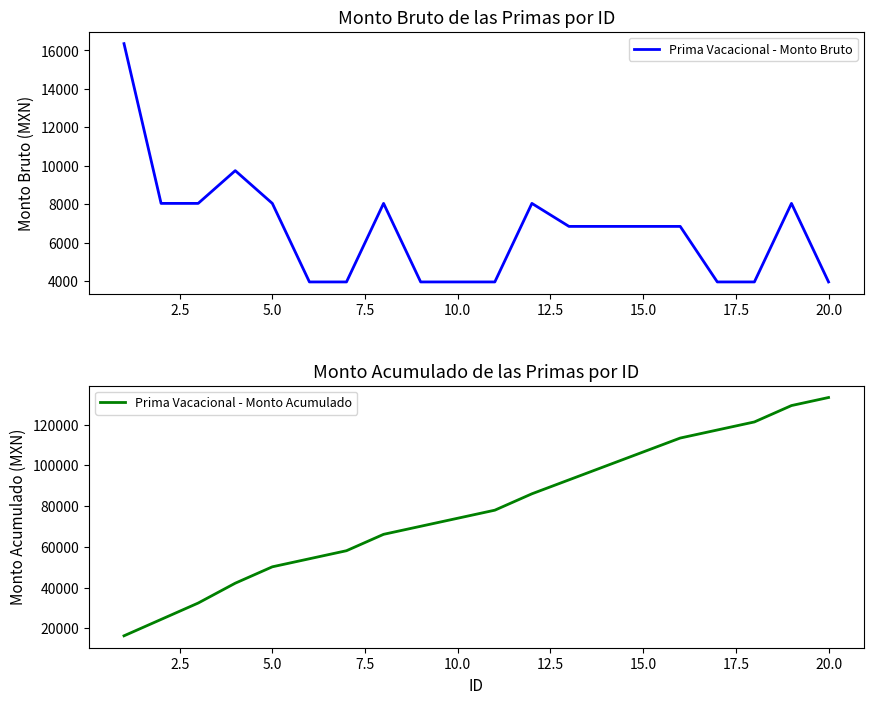

True or false: Prima Vacacional - Monto Acumulado and Prima Vacacional - Monto Bruto cross at least once.

False